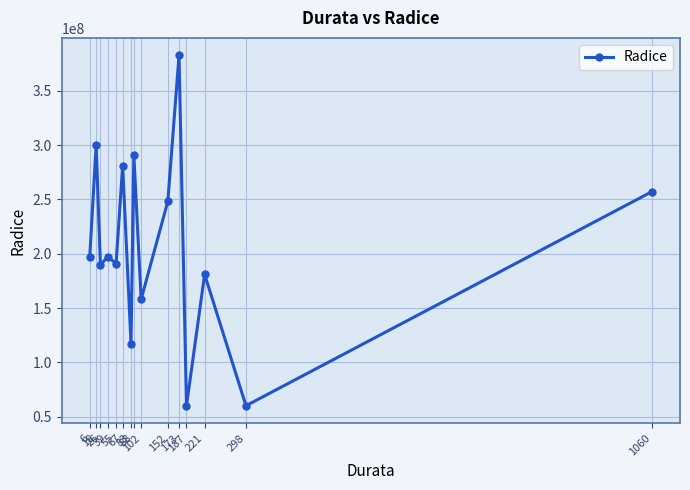

Count the number of data series in this chart.

1